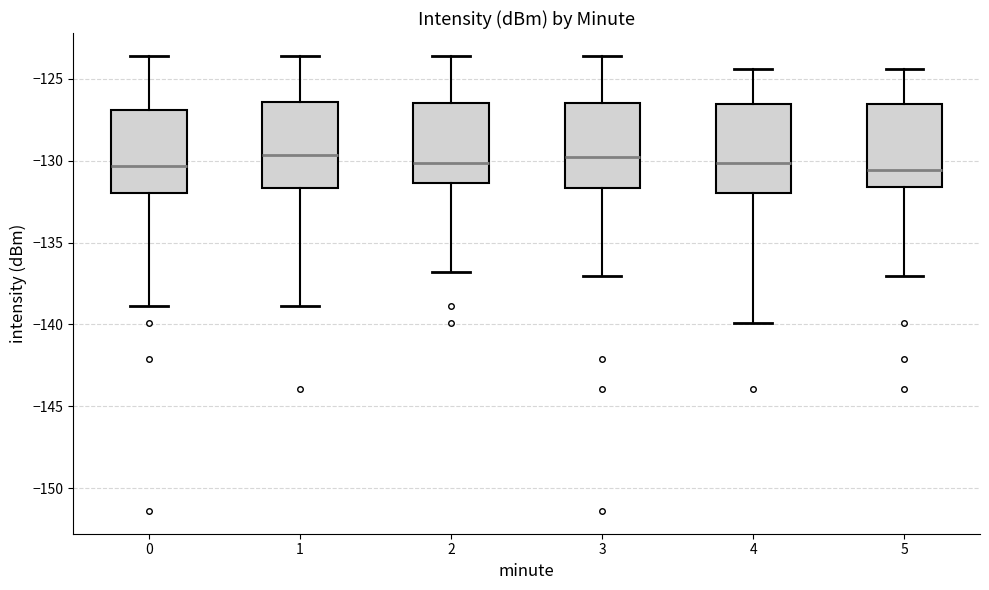

Reading left to right, transcribe this box plot: for each box, give where its median line is, the range the box spans, and where its two whiskers end, as read against the y-axis. The values are not printed on the chart, so give them approximately, as read against the axis.

0: median -130.5, box -132.0 to -127.0, whiskers -139.0 to -123.5
1: median -129.5, box -131.5 to -126.5, whiskers -139.0 to -123.5
2: median -130.0, box -131.5 to -126.5, whiskers -137.0 to -123.5
3: median -130.0, box -131.5 to -126.5, whiskers -137.0 to -123.5
4: median -130.0, box -132.0 to -126.5, whiskers -140.0 to -124.5
5: median -130.5, box -131.5 to -126.5, whiskers -137.0 to -124.5